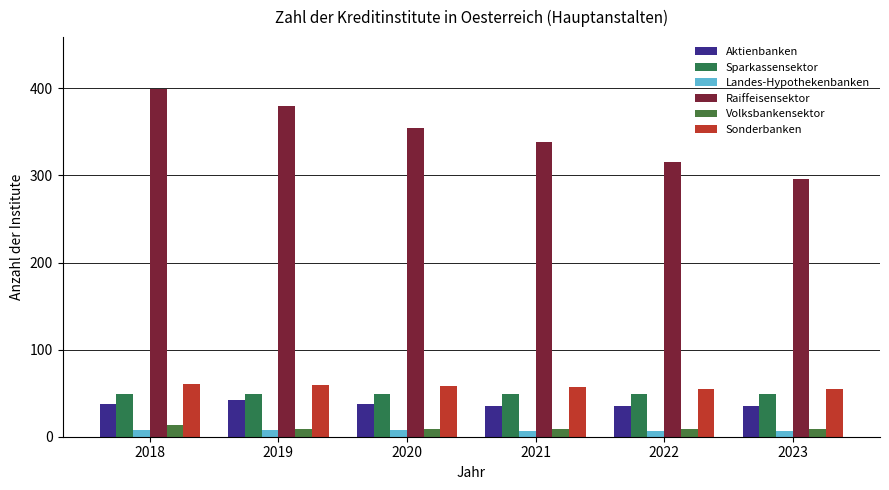

What is the difference between the maximum and minimum values in the Aktienbanken series?

7